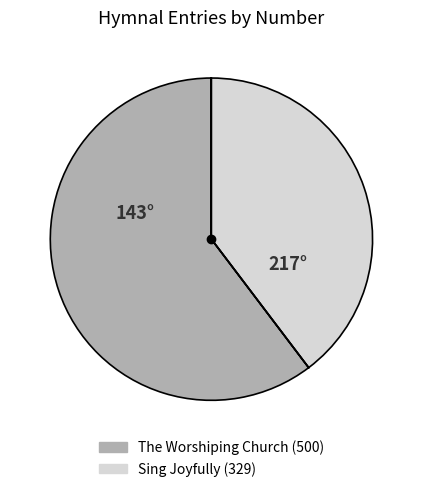

Do Sing Joyfully and The Worshiping Church together represent more than half of the pie?

Yes